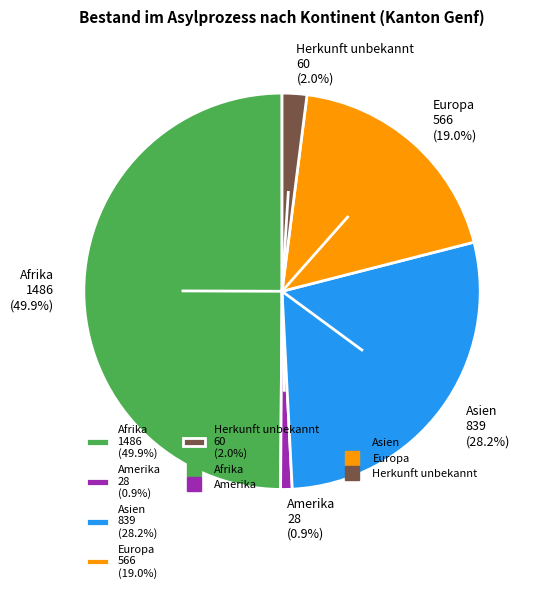

Is the sum of Asien and Afrika greater than half?

Yes